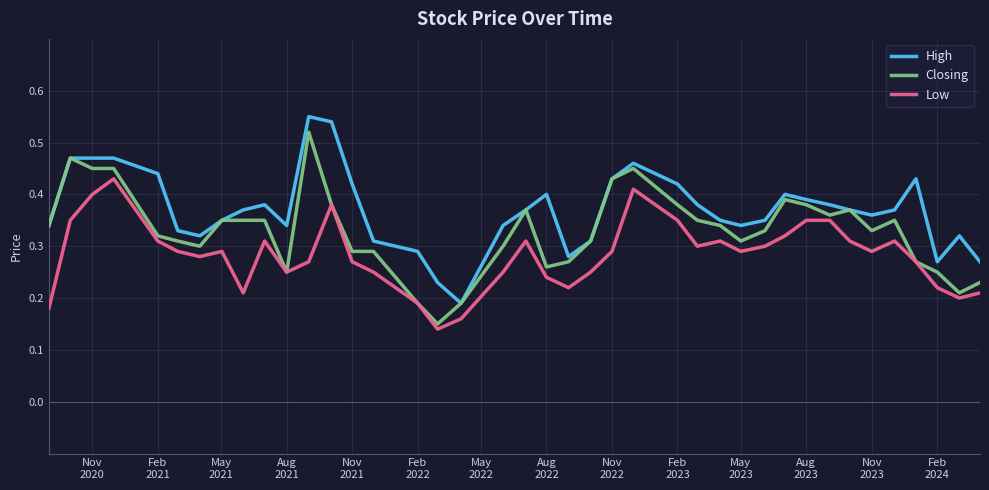

True or false: High and Low intersect in this chart.

False